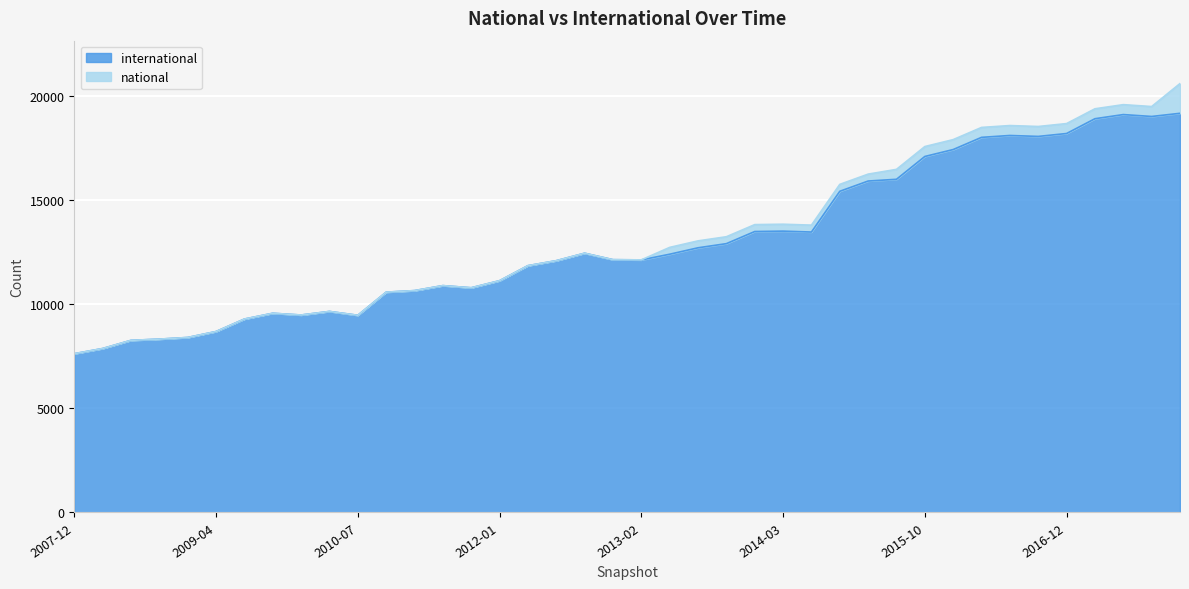

Where is the data nearest to the value 13410?

2014-09-08